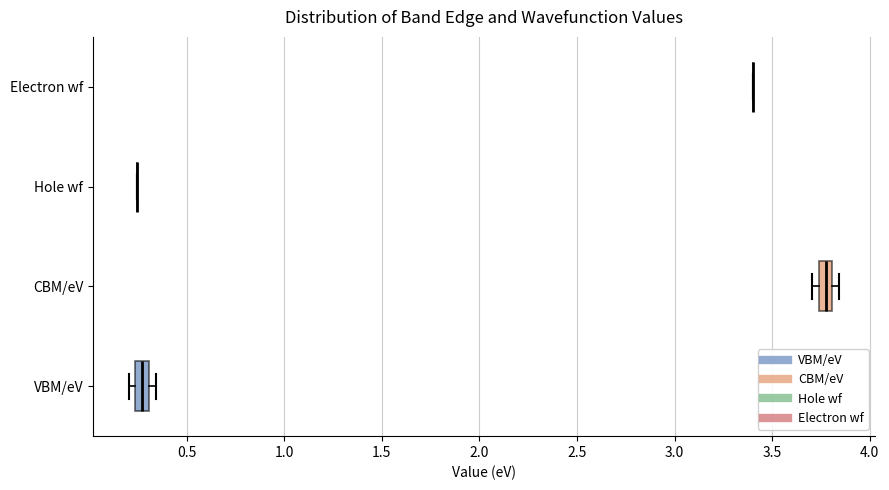

Where is the right edge of the box for CBM/eV on the x-axis? The values are not printed on the chart, so give them approximately, as read against the axis.

3.80